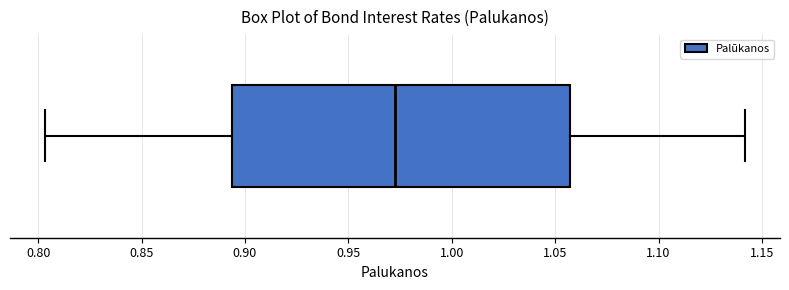

Transcribe this box plot: give where the median line is, the range the box spans, and where the two whiskers end, as read against the x-axis. The values are not printed on the chart, so give them approximately, as read against the axis.

median 0.975, box 0.895 to 1.055, whiskers 0.805 to 1.140